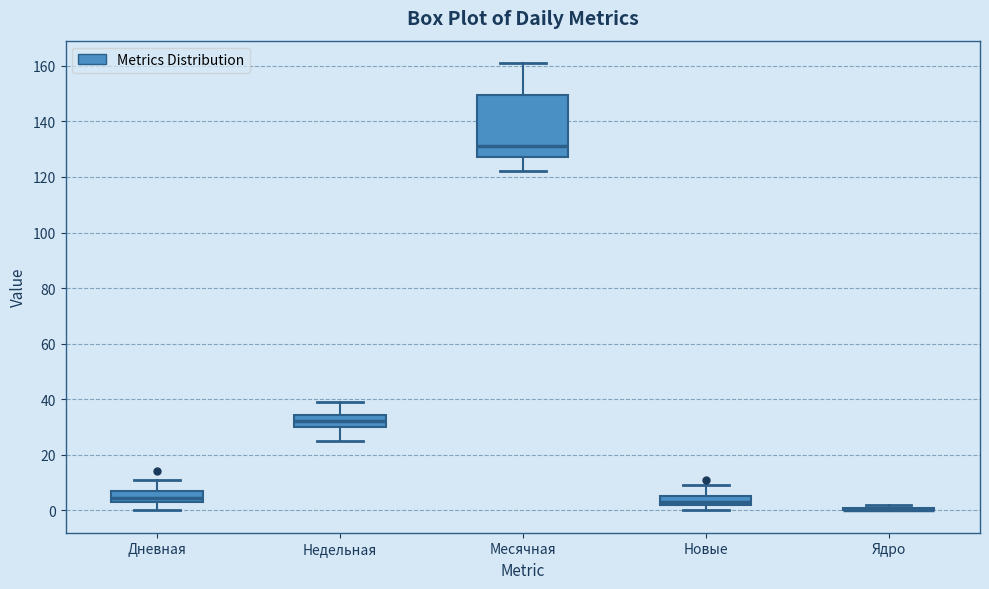

Which box is the tallest, from its lower edge to its upper edge?

Месячная